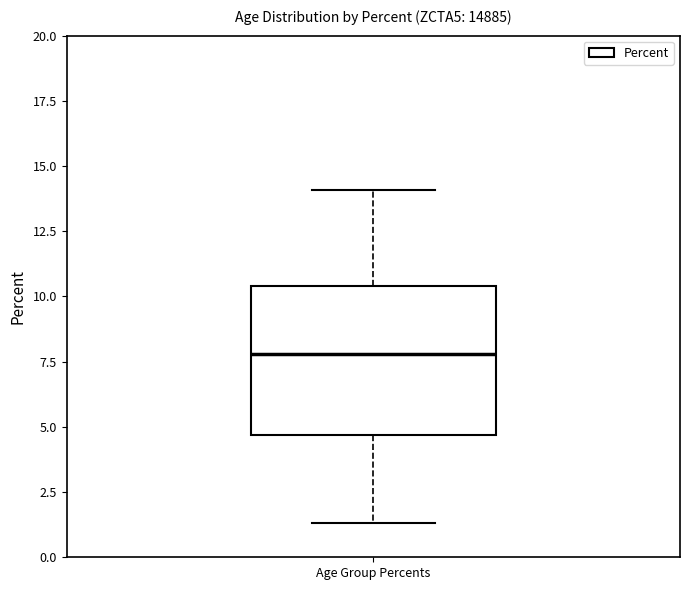

Where does the upper whisker of the box for Age Group Percents end on the y-axis? The values are not printed on the chart, so give them approximately, as read against the axis.

14.0